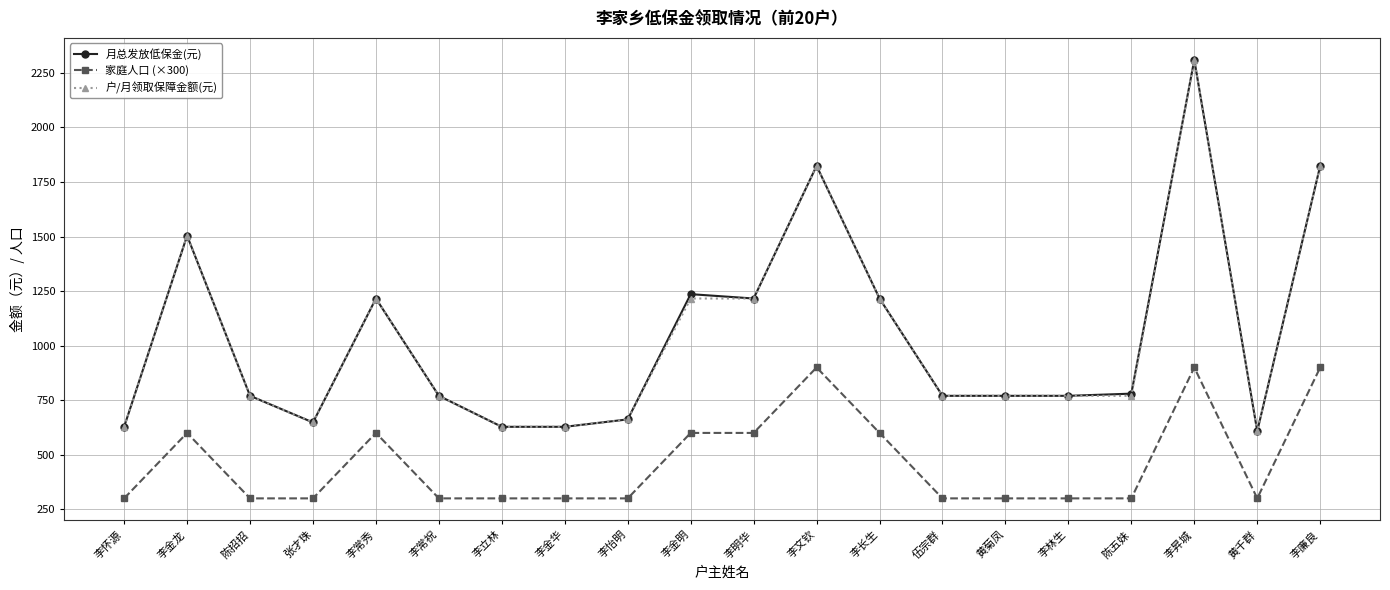

Does the chart have visible grid lines?

Yes